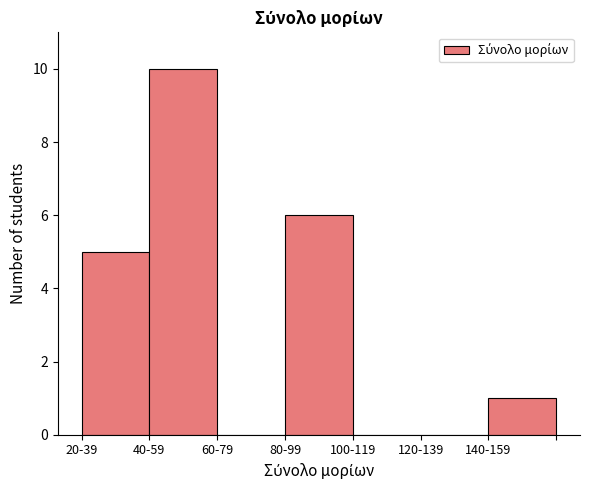

Reading left to right, what are all the values shown in this chart?

20-39=5	40-59=10	60-79=0	80-99=6	100-119=0	120-139=0	140-159=1